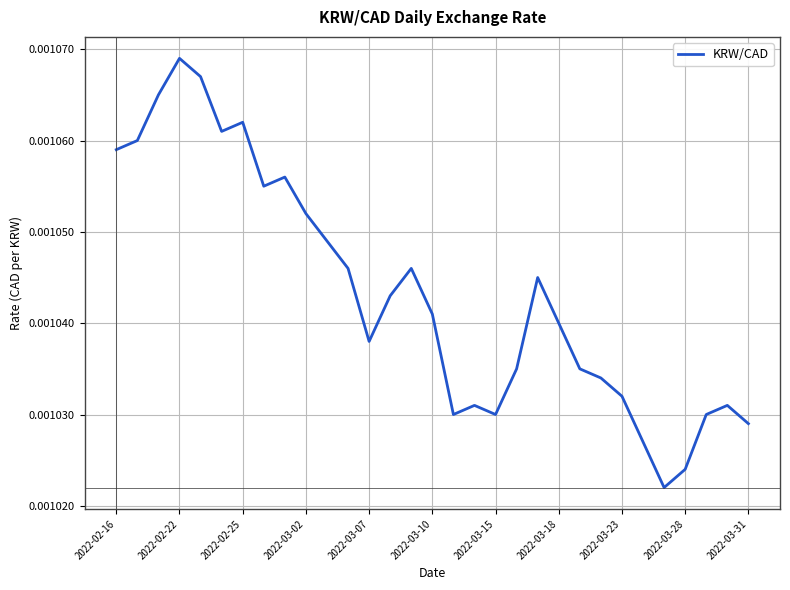

True or false: the data has more than 0 interior local peaks.

True